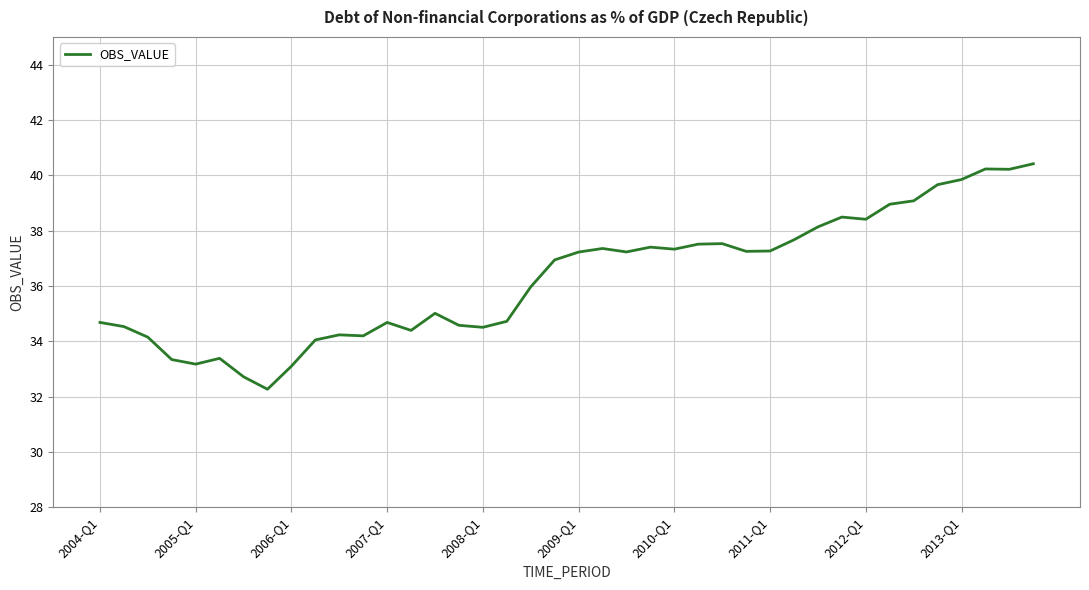

What is the smallest value displayed?

32.3